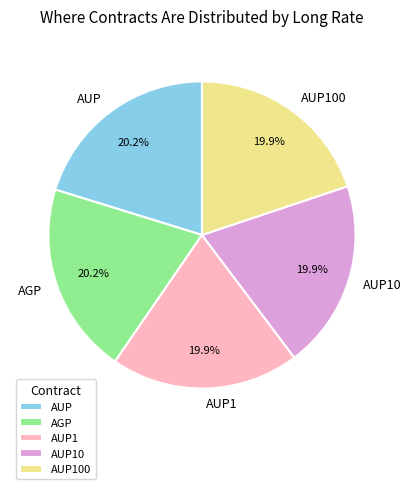

Do AUP1 and AUP10 together represent more than half of the pie?

No